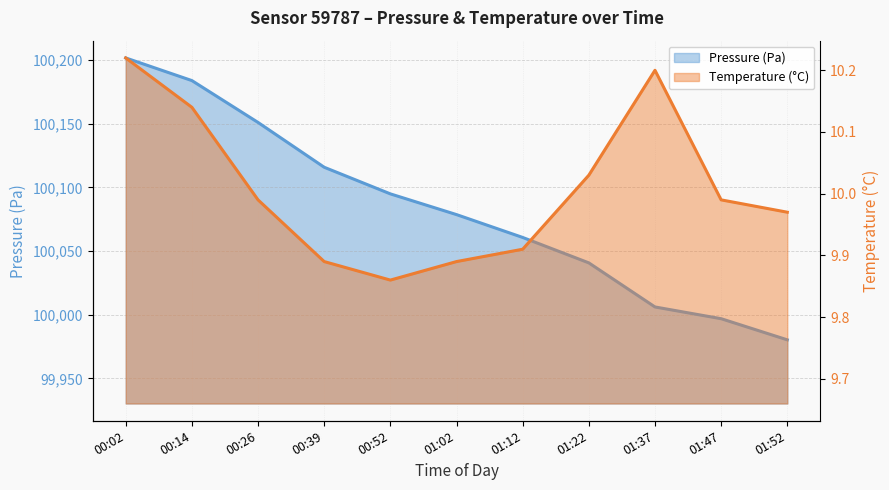

How many data points does each series have?

11